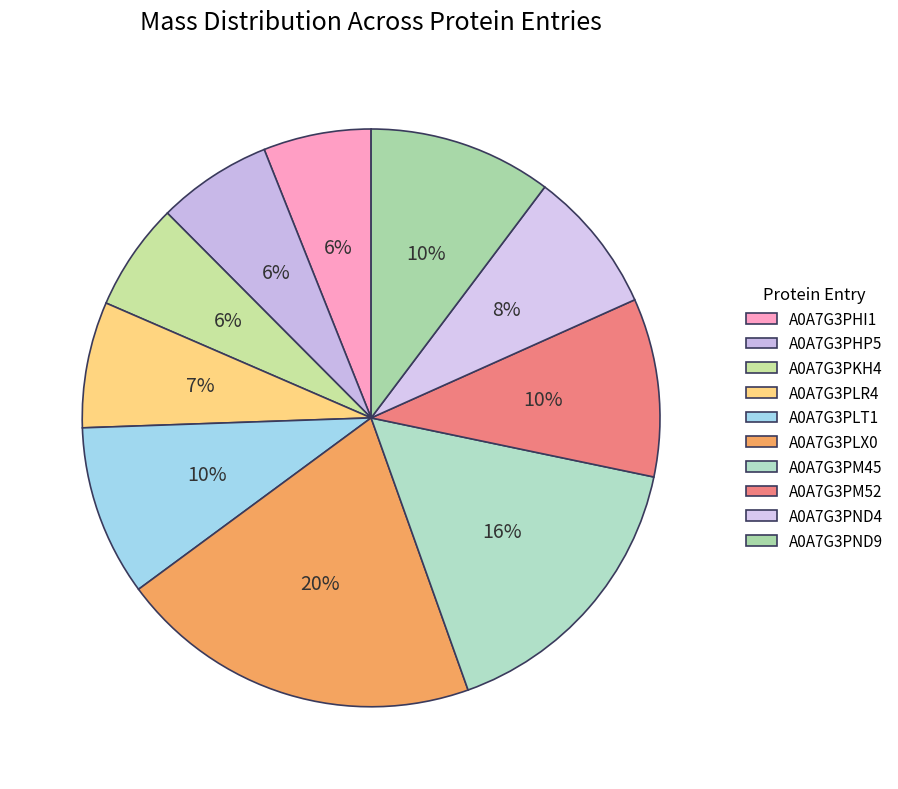

Is there a majority slice in this chart?

No